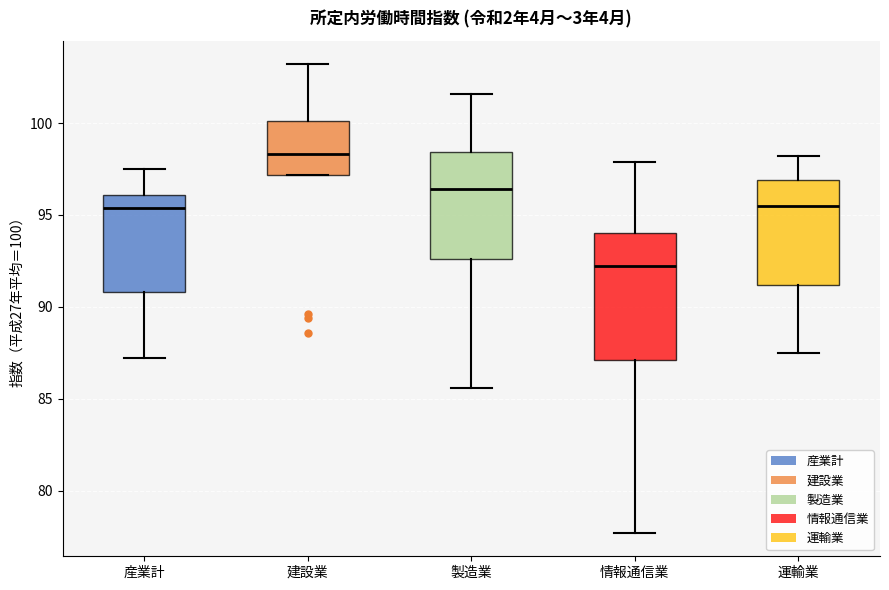

Reading left to right, read every box against the y-axis: the position of its median line, the range the box covers, and the ends of its whiskers. The values are not printed on the chart, so give them approximately, as read against the axis.

産業計: median 95.5, box 91.0 to 96.0, whiskers 87.0 to 97.5
建設業: median 98.5, box 97.0 to 100.0, whiskers 97.0 to 103.0
製造業: median 96.5, box 92.5 to 98.5, whiskers 85.5 to 101.5
情報通信業: median 92.0, box 87.0 to 94.0, whiskers 77.5 to 98.0
運輸業: median 95.5, box 91.0 to 97.0, whiskers 87.5 to 98.0